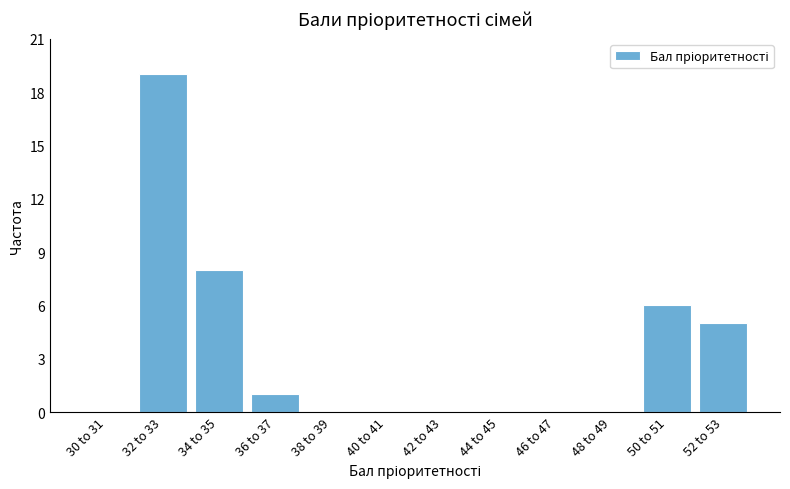

Reading left to right, extract all data points from this chart.

30 to 31=0	32 to 33=19	34 to 35=8	36 to 37=1	38 to 39=0	40 to 41=0	42 to 43=0	44 to 45=0	46 to 47=0	48 to 49=0	50 to 51=6	52 to 53=5